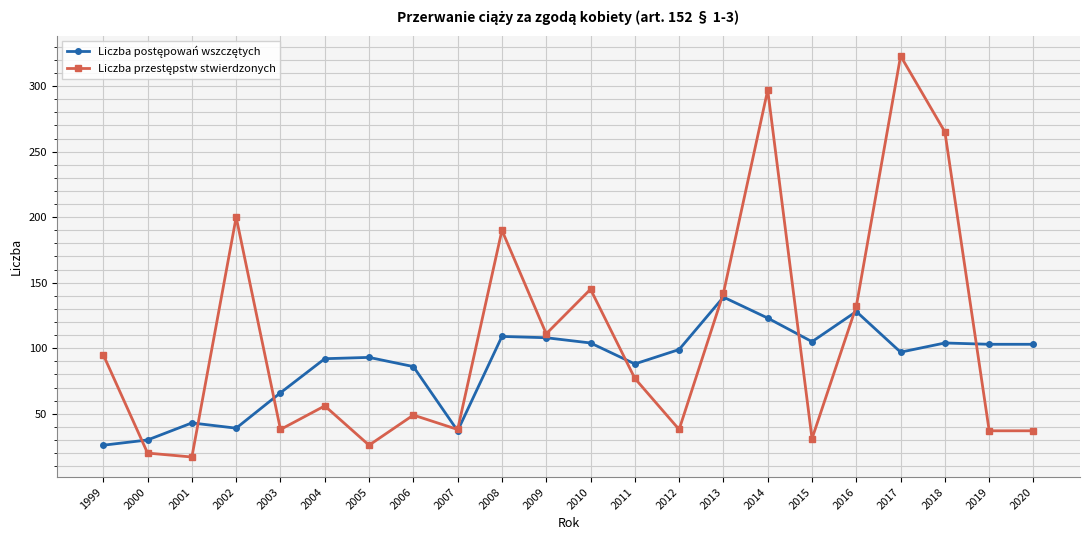

What is the spread (max minus min) of values at 2001?

26